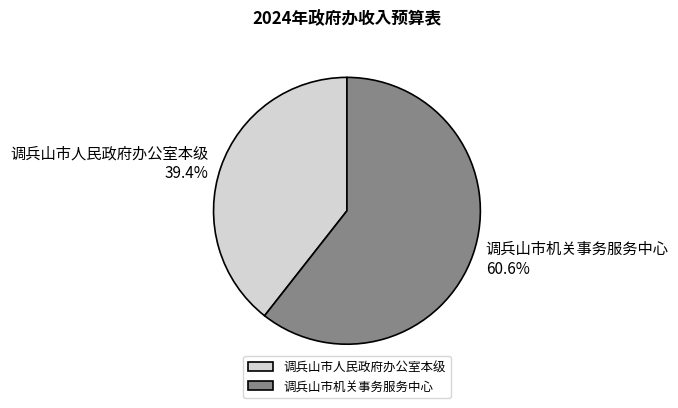

To the nearest percent, what portion does 调兵山市机关事务服务中心 represent?

61%